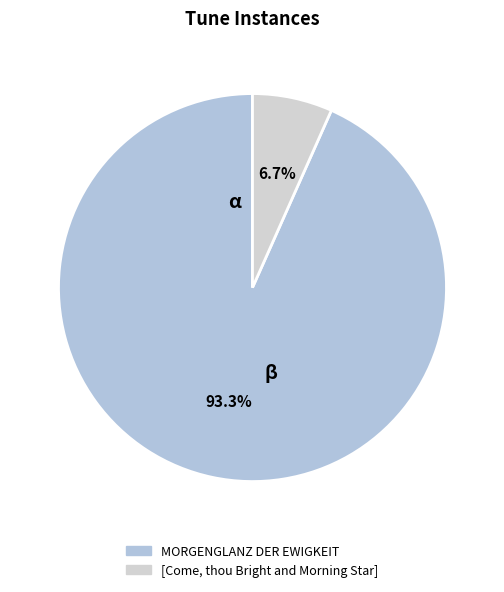

Approximately how many times larger is the value at [Come, thou Bright and Morning Star] compared to MORGENGLANZ DER EWIGKEIT?

0.1